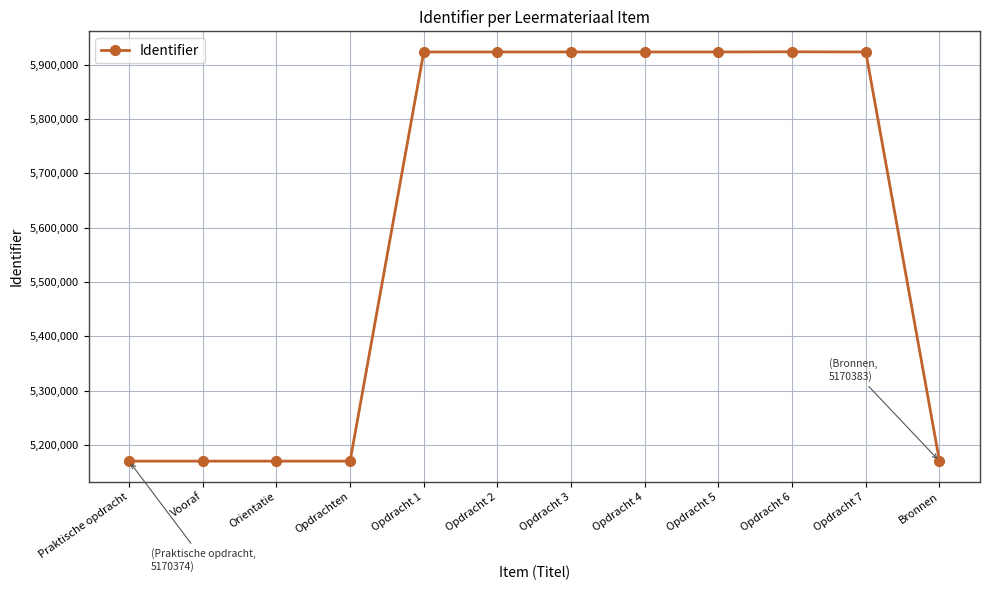

What is the greatest value displayed?

5923786